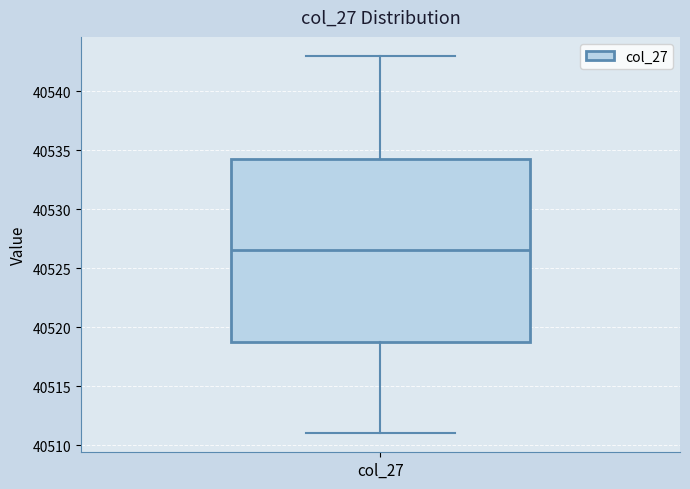

Transcribe this box plot: give where the median line is, the range the box spans, and where the two whiskers end, as read against the y-axis. The values are not printed on the chart, so give them approximately, as read against the axis.

median 40526.5, box 40519.0 to 40534.5, whiskers 40511.0 to 40543.0